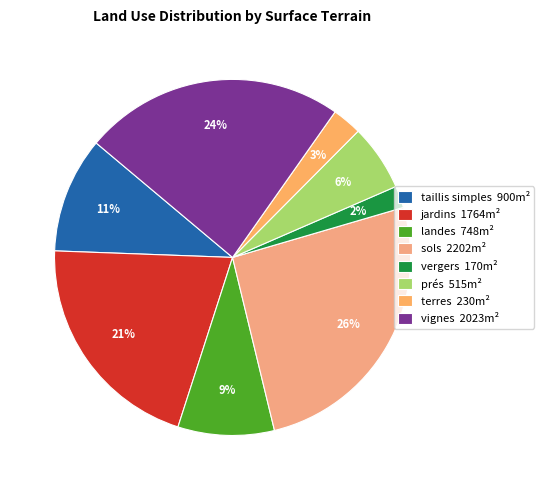

Which slice is the largest?

sols